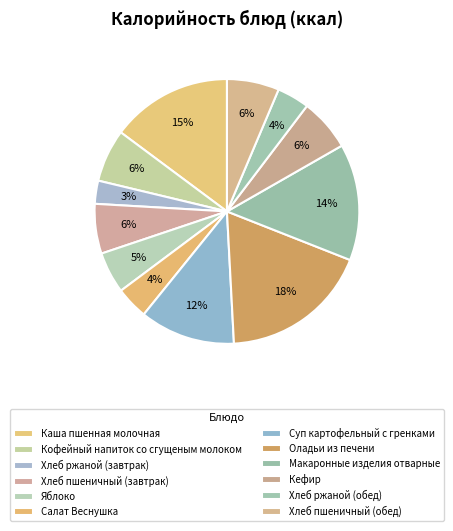

Count the number of slices in the pie.

12